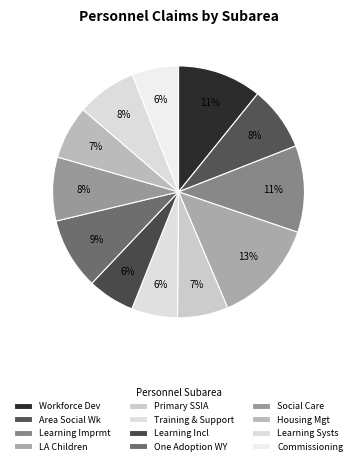

What is the ratio of the value at Area Social Wk to the value at Commissioning?

1.4